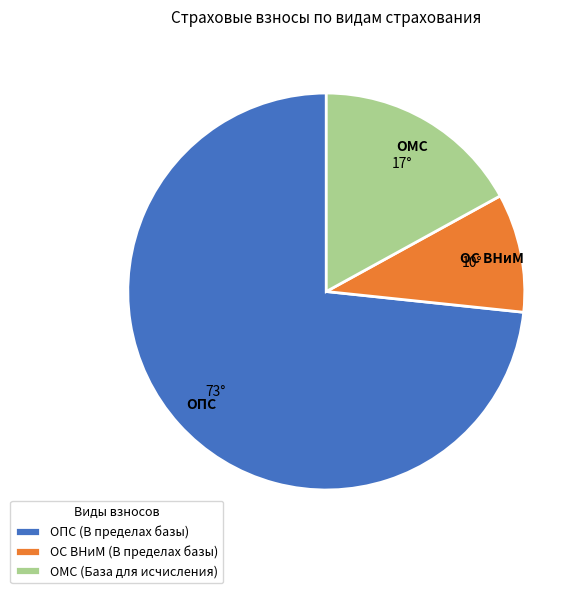

Which slice is the smallest?

ОС ВНиМ (В пределах базы)